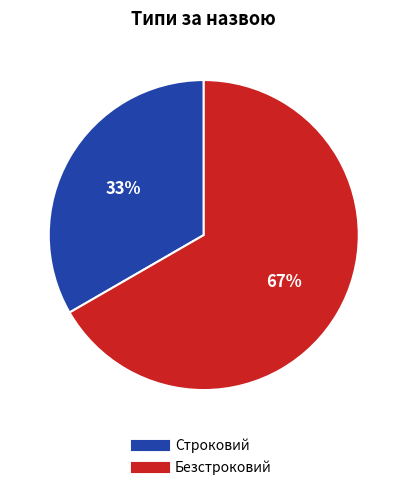

Which has a higher value, Безстроковий or Строковий?

Безстроковий